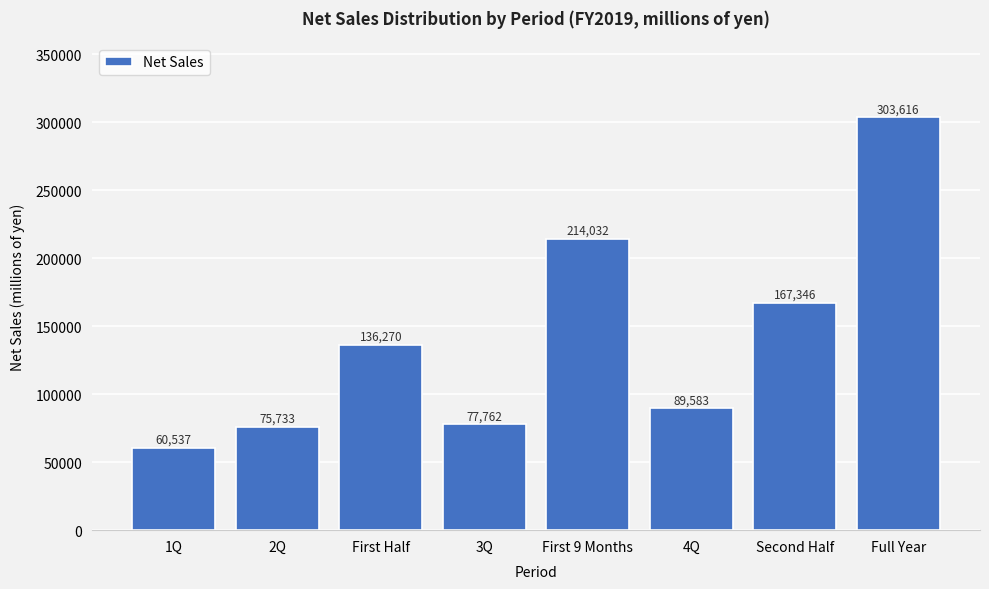

Reading left to right, transcribe all the data shown in this chart.

60537	75733	136270	77762	214032	89583	167346	303616